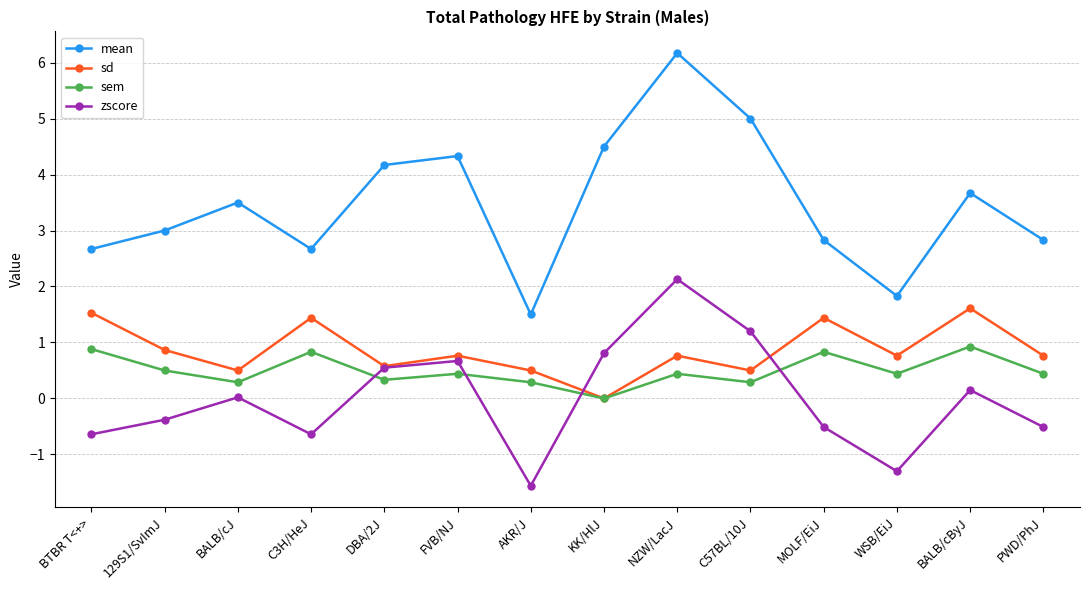

What is the sum of all sd values?

12.0